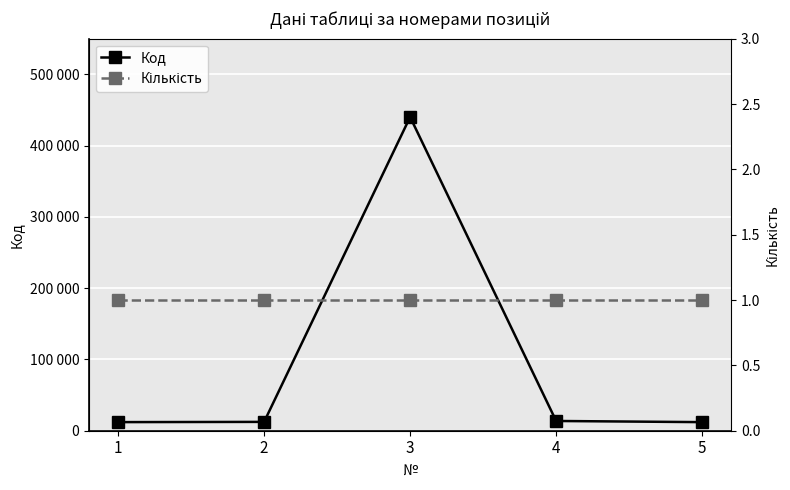

How many interior local peaks does the Код series have?

1